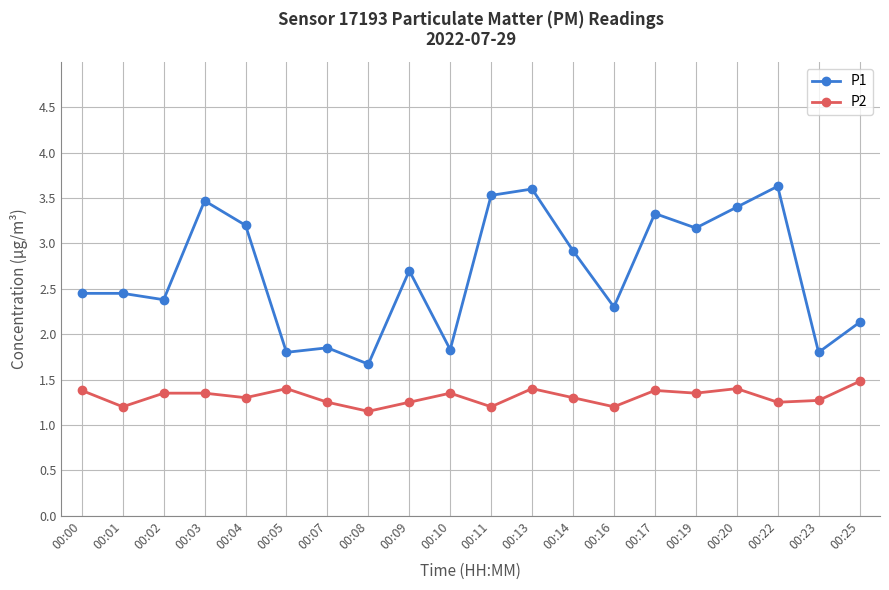

Which series changed the most between 00:05 and 00:07?

P2